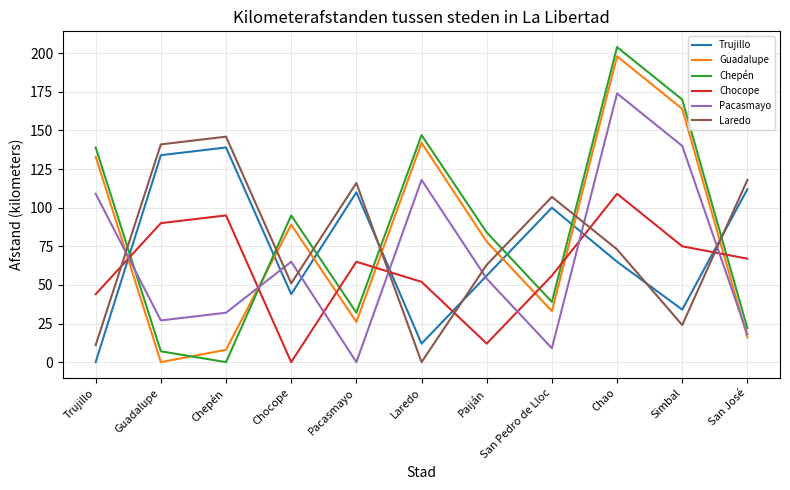

Is this an area chart (filled region under the line)?

No